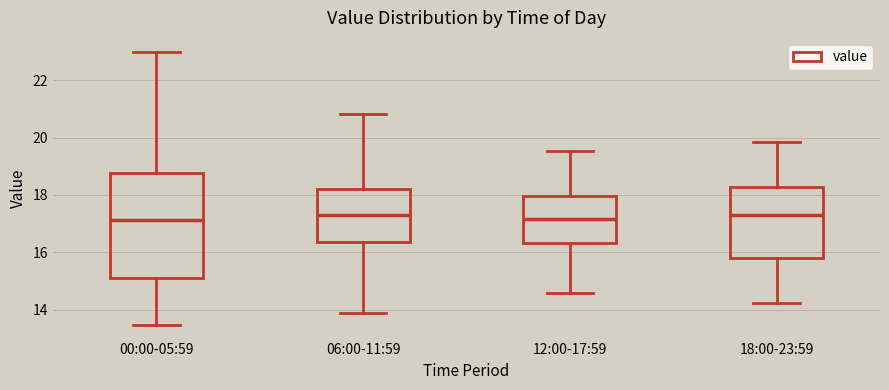

Reading left to right, transcribe this box plot: for each box, give where its median line is, the range the box spans, and where its two whiskers end, as read against the y-axis. The values are not printed on the chart, so give them approximately, as read against the axis.

00:00-05:59: median 17.2, box 15.2 to 18.8, whiskers 13.4 to 23.0
06:00-11:59: median 17.4, box 16.4 to 18.2, whiskers 14.0 to 20.8
12:00-17:59: median 17.2, box 16.4 to 18.0, whiskers 14.6 to 19.6
18:00-23:59: median 17.4, box 15.8 to 18.2, whiskers 14.2 to 19.8